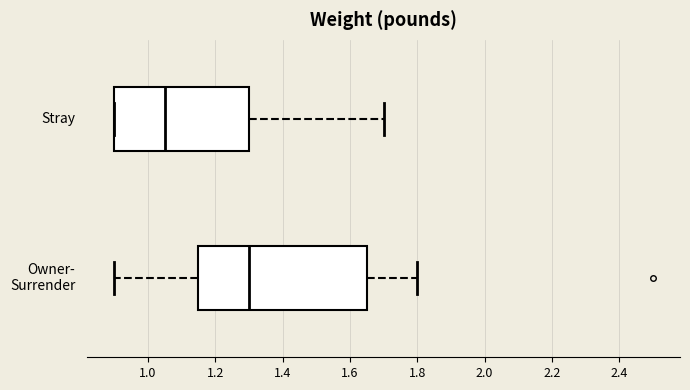

Where does the median line of the box for Owner- Surrender sit on the x-axis? The values are not printed on the chart, so give them approximately, as read against the axis.

1.30